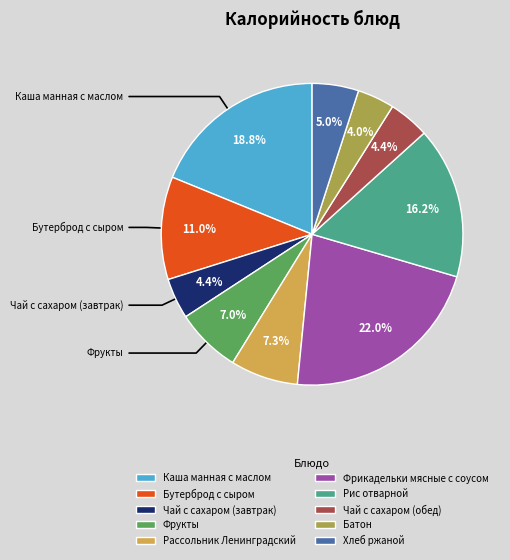

Which slice is the largest?

Фрикадельки мясные с соусом